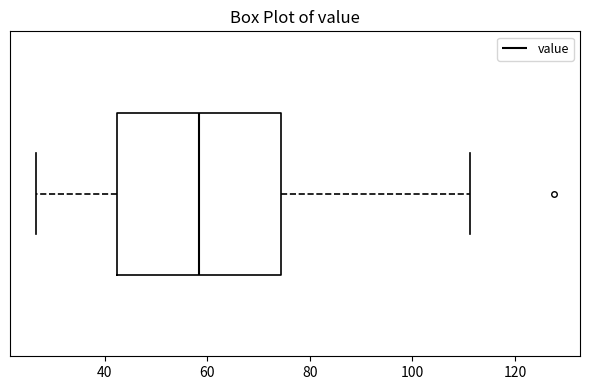

Where is the left edge of the box on the x-axis? The values are not printed on the chart, so give them approximately, as read against the axis.

42